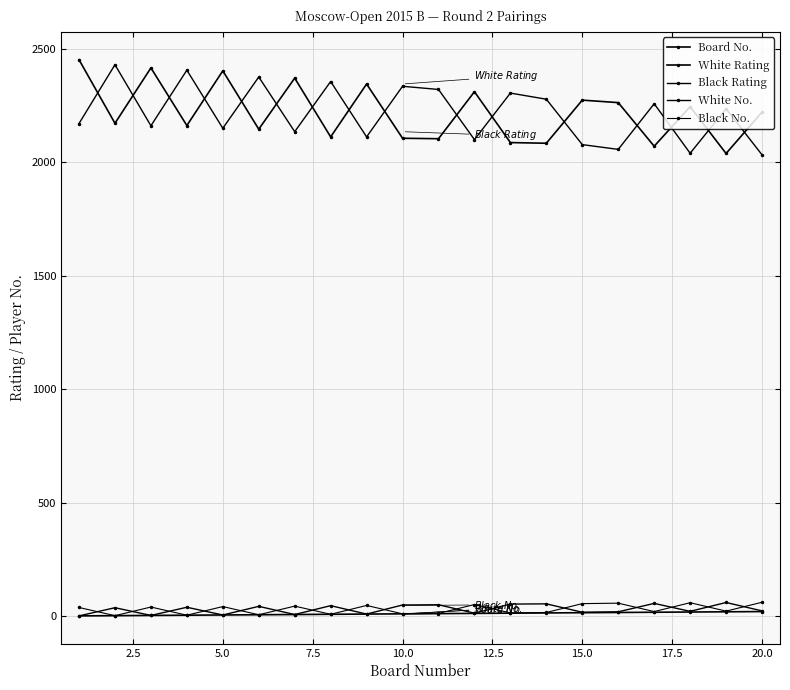

How many lines are shown in the chart?

5